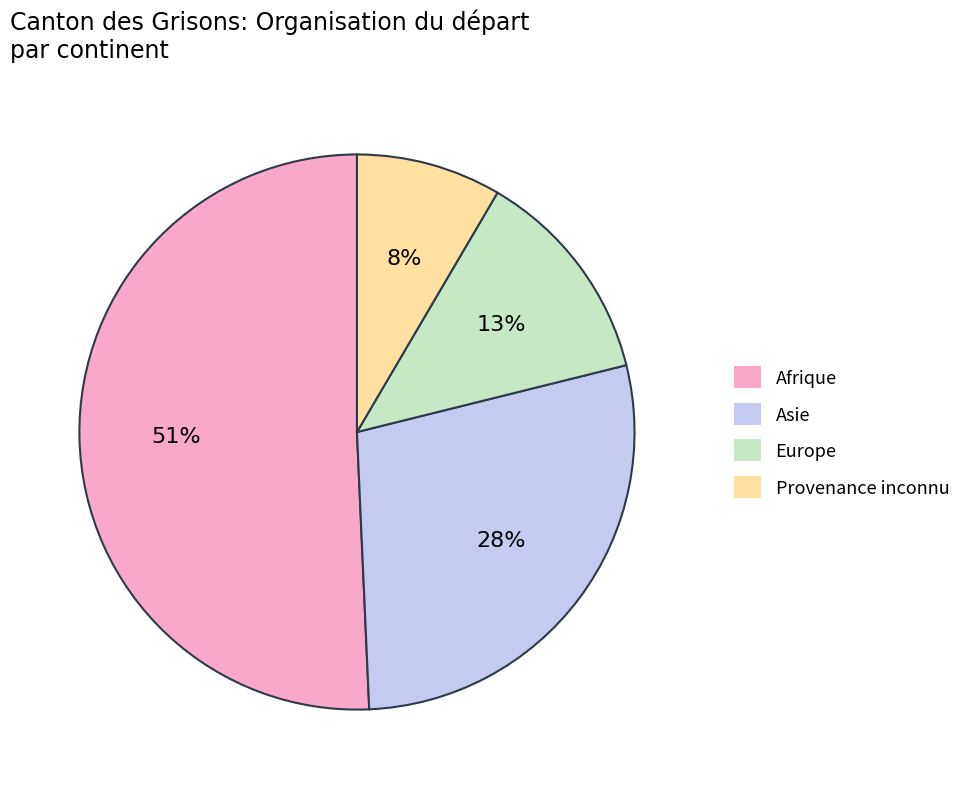

What is the smallest slice in the pie chart?

Provenance inconnu